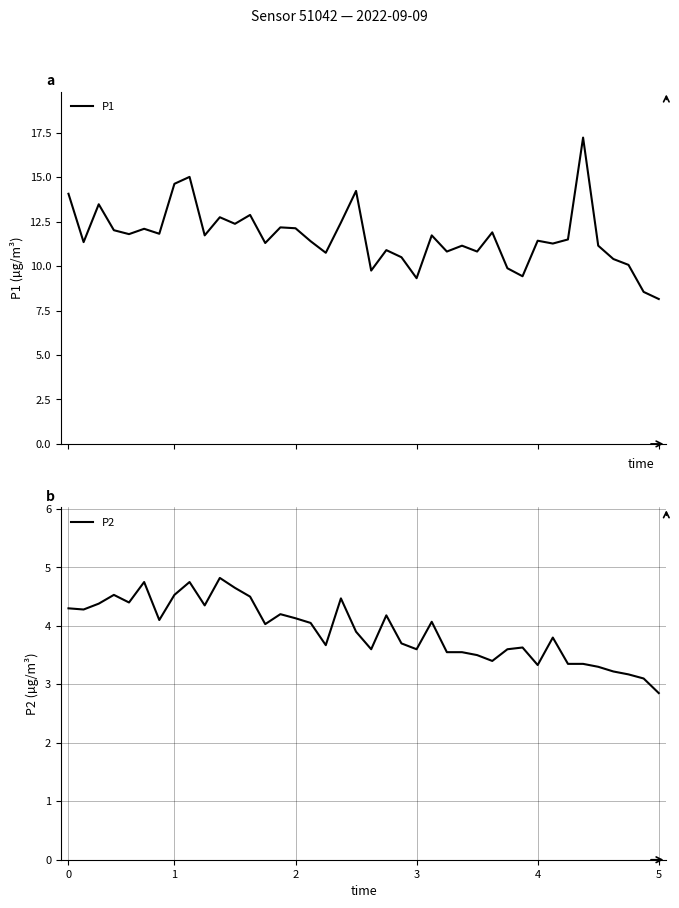

True or false: P2 has a value of 1.5 at 2.

False